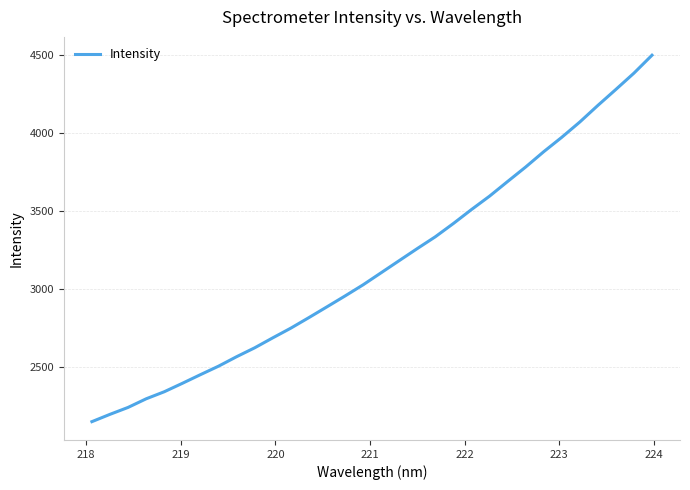

What is the greatest value displayed?

4496.3